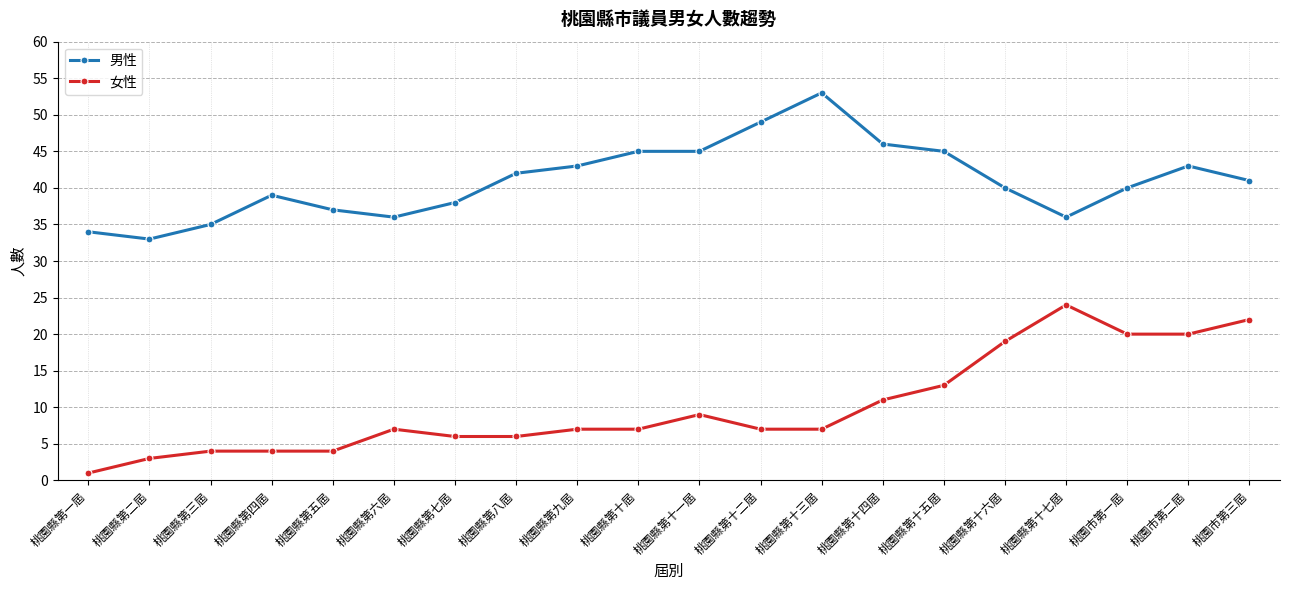

Where is the first local minimum for 男性?

桃園縣第二屆